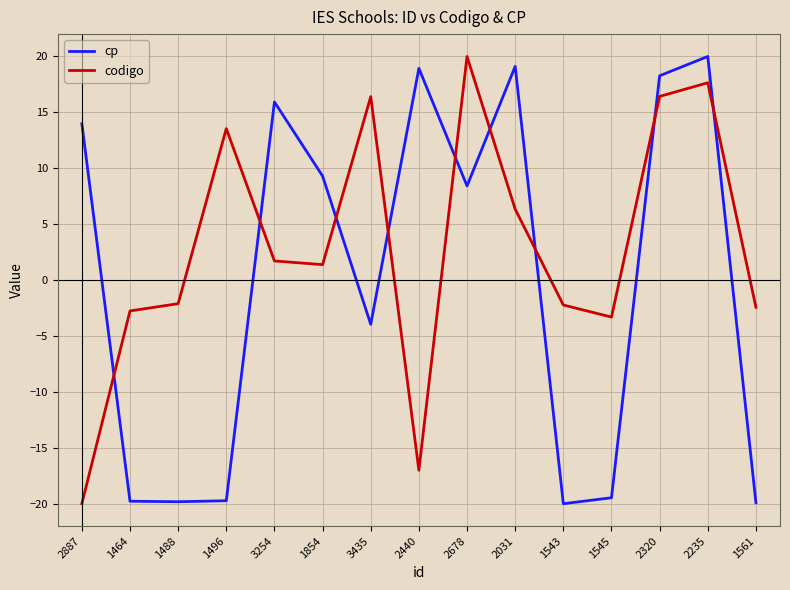

Is the value of codigo at 2320 greater than the value of cp at 2320?

No